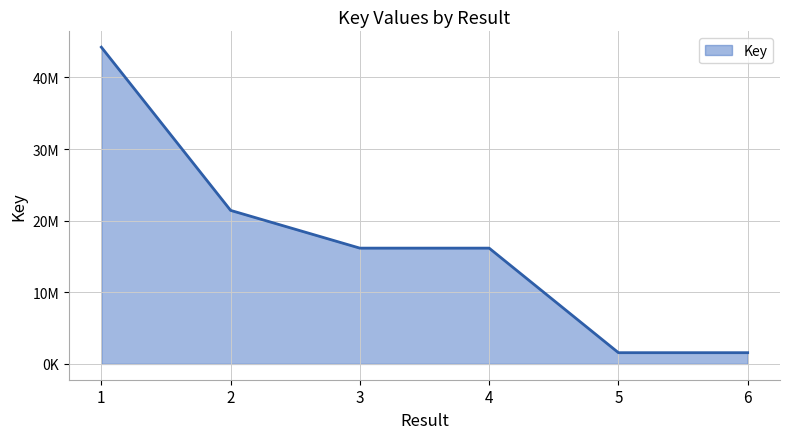

What is the average value?

16854552